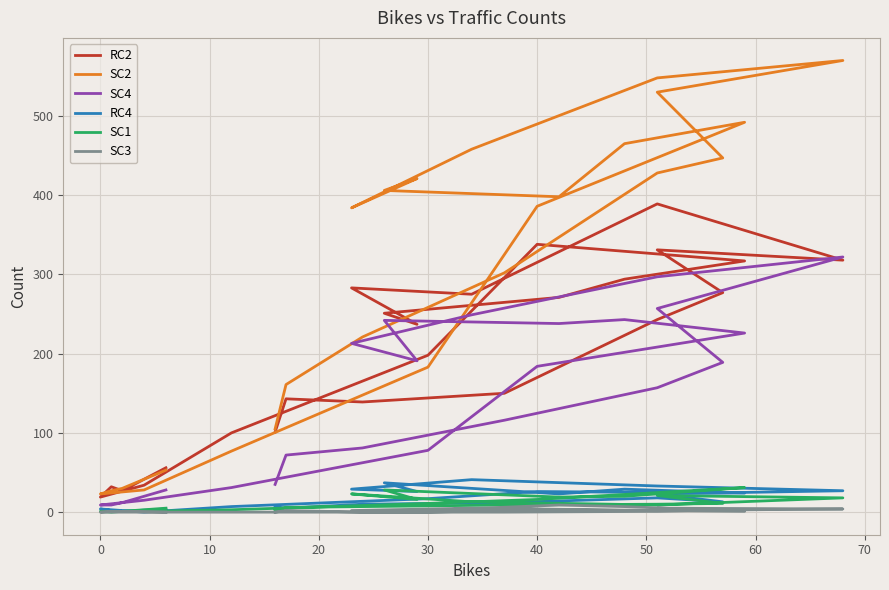

What value does the RC4 series have at 30?

17